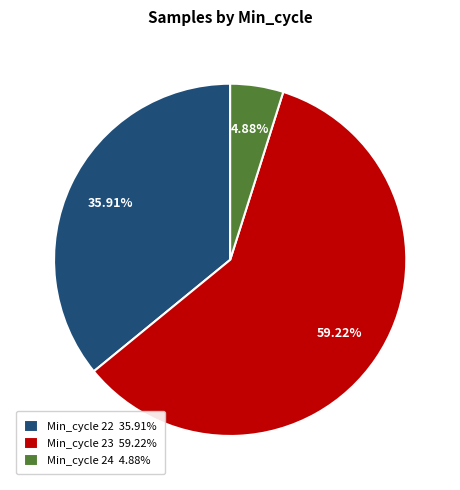

Is there a majority slice in this chart?

Yes